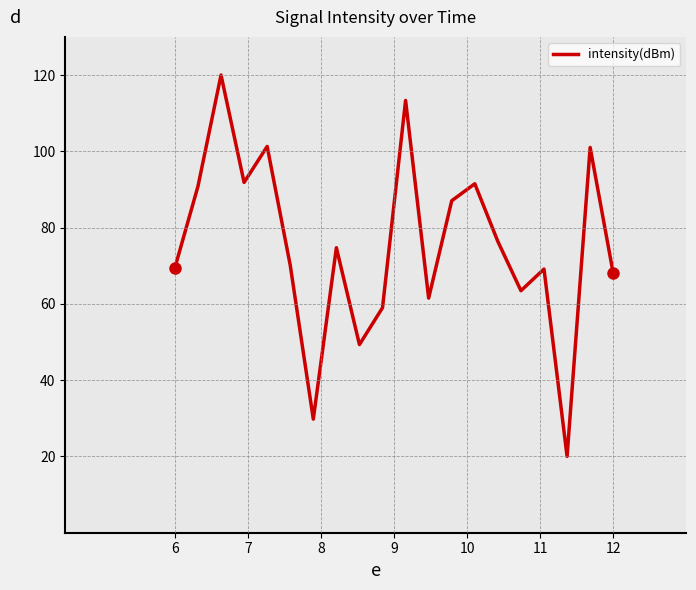

What is the difference between the maximum and minimum values?

100.0